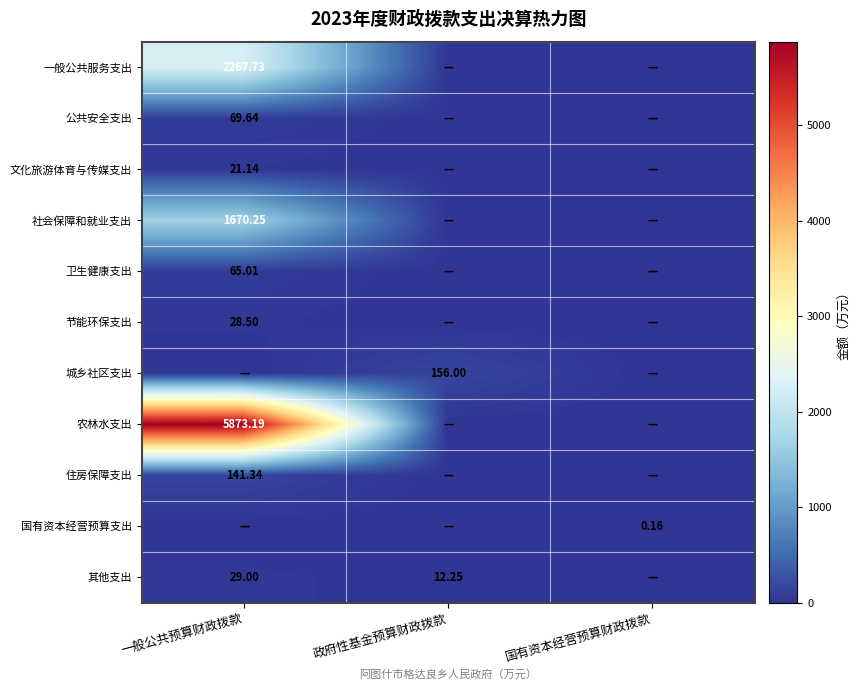

The 公共安全支出 series shows -25.3 at 国有资本经营预算财政拨款. True or false?

False